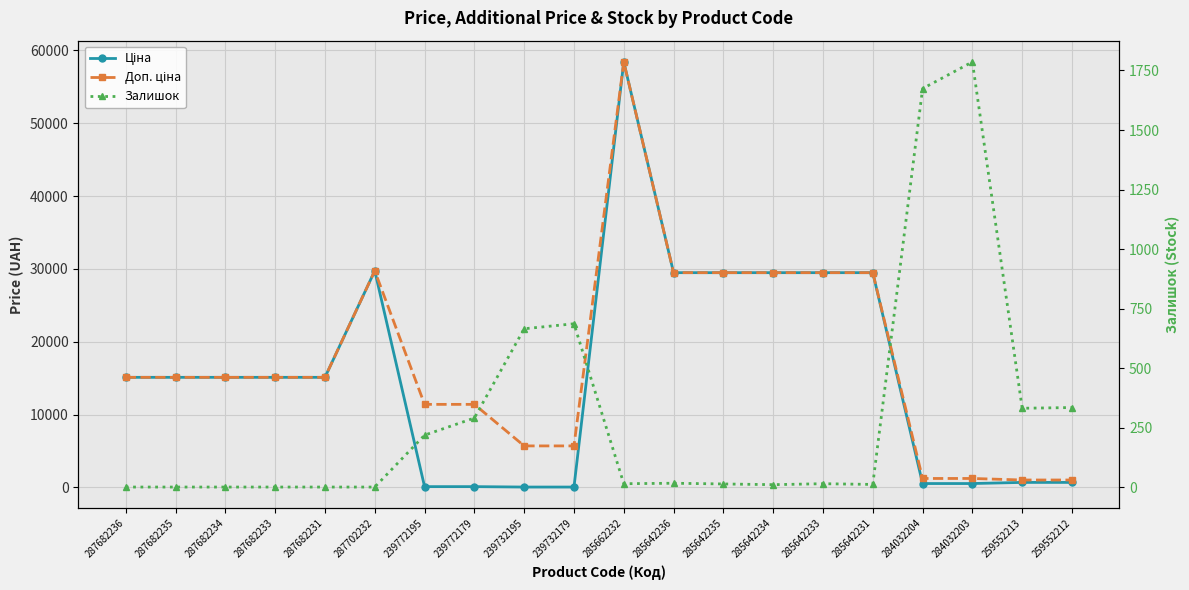

Which series changed the most between 287682235 and 239772195?

Ціна